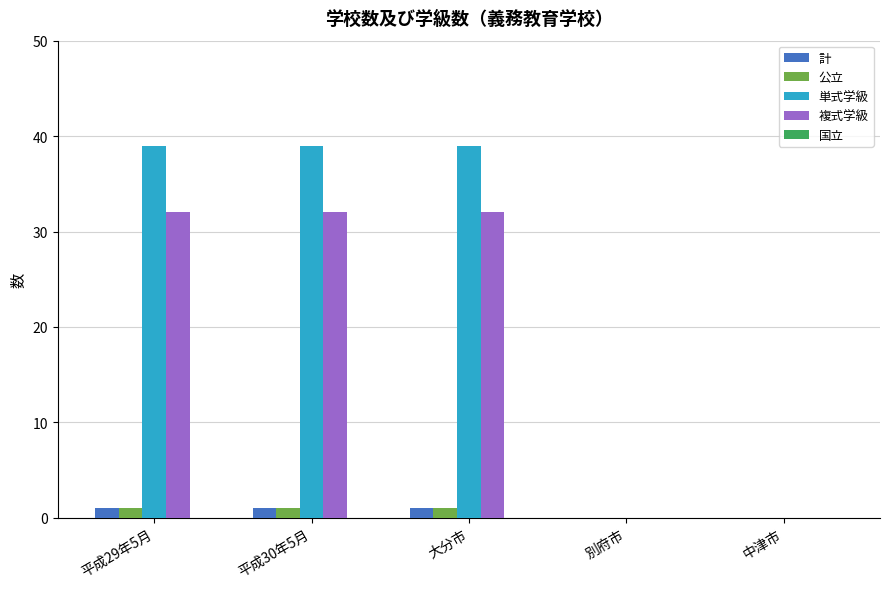

What is the total value across all series at 大分市?

73